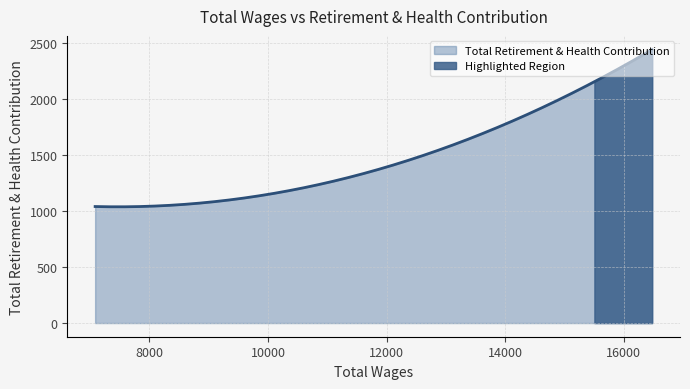

What is the sum of all values?

5686